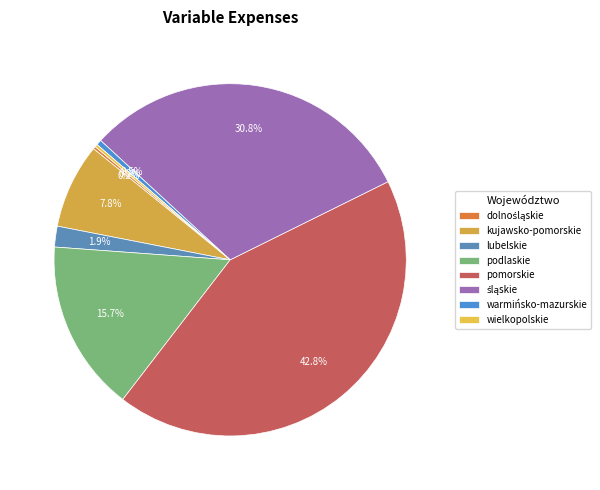

Does warmińsko-mazurskie represent more than half of the total?

No